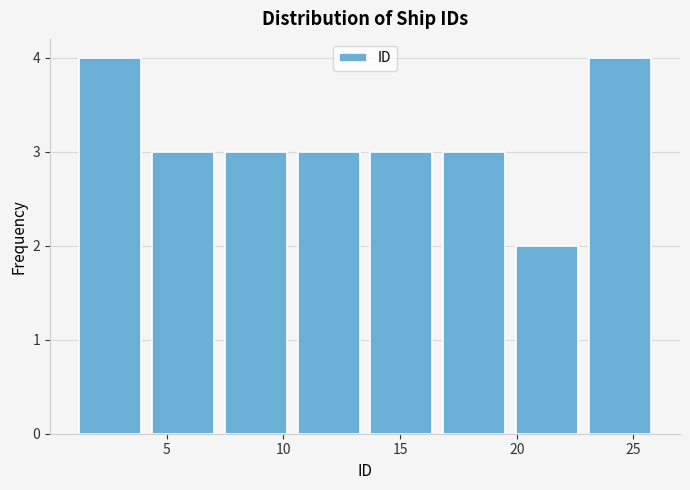

How tall is the bar that spans 1.0 to 4.0 on the x-axis? Neither the bar edges nor the heights are printed on the chart, so give them approximately, as read against the axes.

4